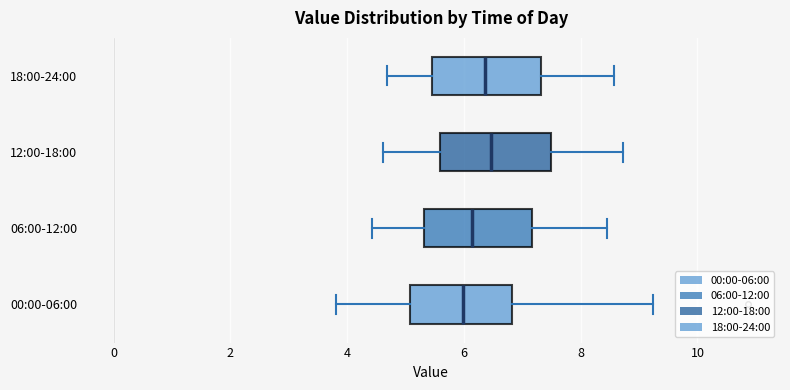

Reading bottom to top, read every box against the x-axis: the position of its median line, the range the box covers, and the ends of its whiskers. The values are not printed on the chart, so give them approximately, as read against the axis.

00:00-06:00: median 6.0, box 5.0 to 6.8, whiskers 3.8 to 9.2
06:00-12:00: median 6.2, box 5.4 to 7.2, whiskers 4.4 to 8.4
12:00-18:00: median 6.4, box 5.6 to 7.4, whiskers 4.6 to 8.8
18:00-24:00: median 6.4, box 5.4 to 7.4, whiskers 4.6 to 8.6